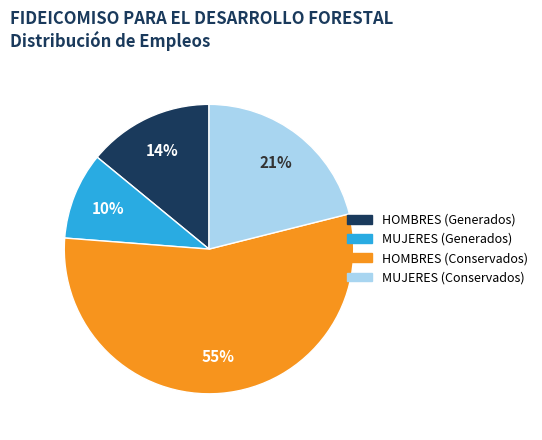

How many segments does this pie chart have?

4